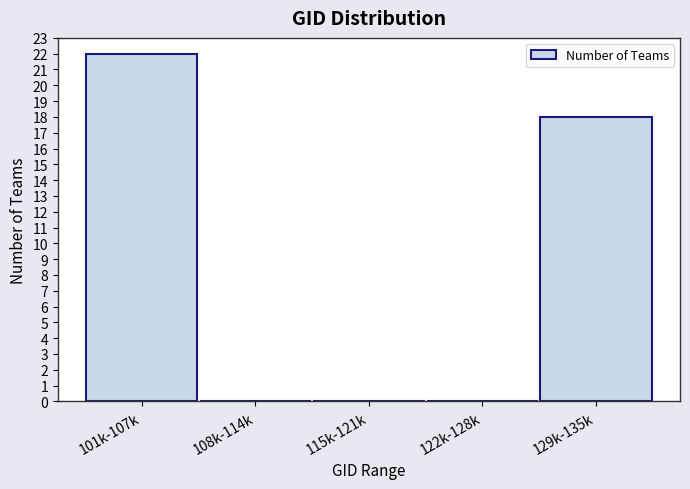

Reading right to left, list all the values displayed in this chart.

129k-135k=18	122k-128k=0	115k-121k=0	108k-114k=0	101k-107k=22